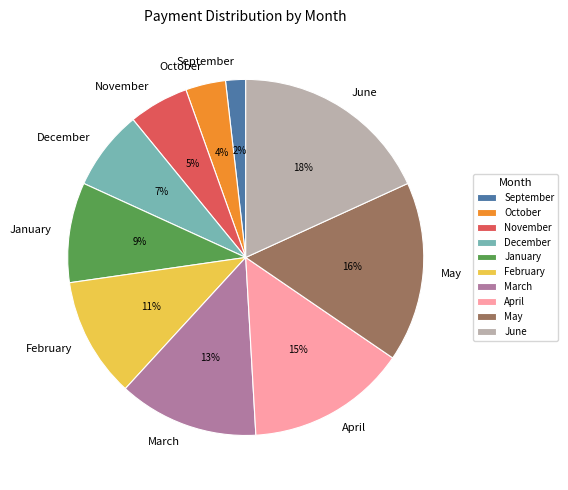

What percentage is the November slice, to the nearest percent?

5%